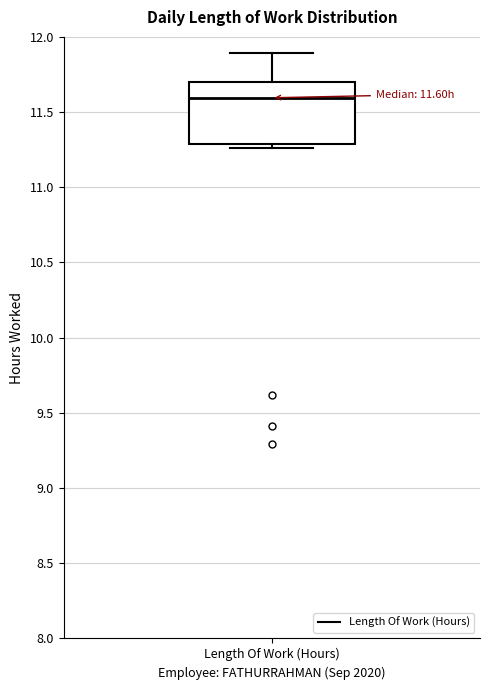

Where is the lower edge of the box for Length Of Work (Hours) on the y-axis? The values are not printed on the chart, so give them approximately, as read against the axis.

11.30